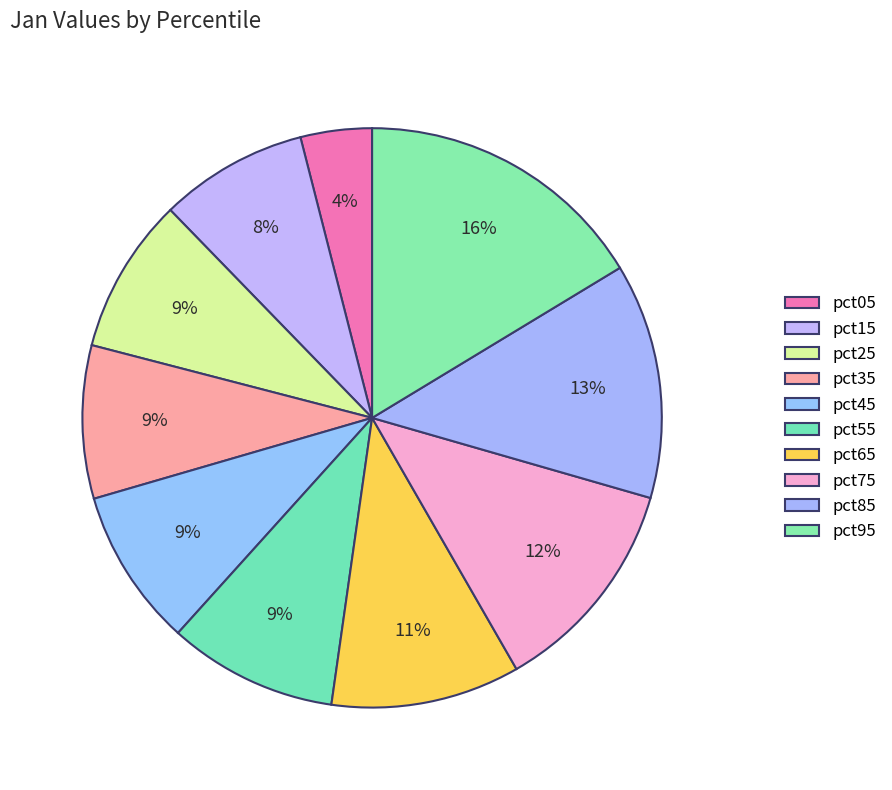

Count the number of slices in the pie.

10